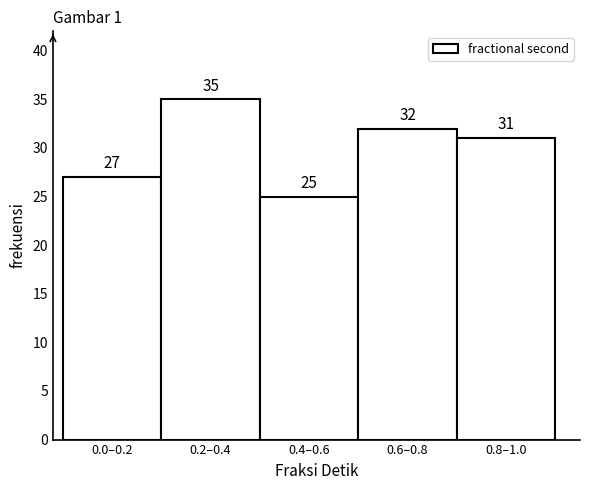

Reading right to left, extract all data points from this chart.

31	32	25	35	27